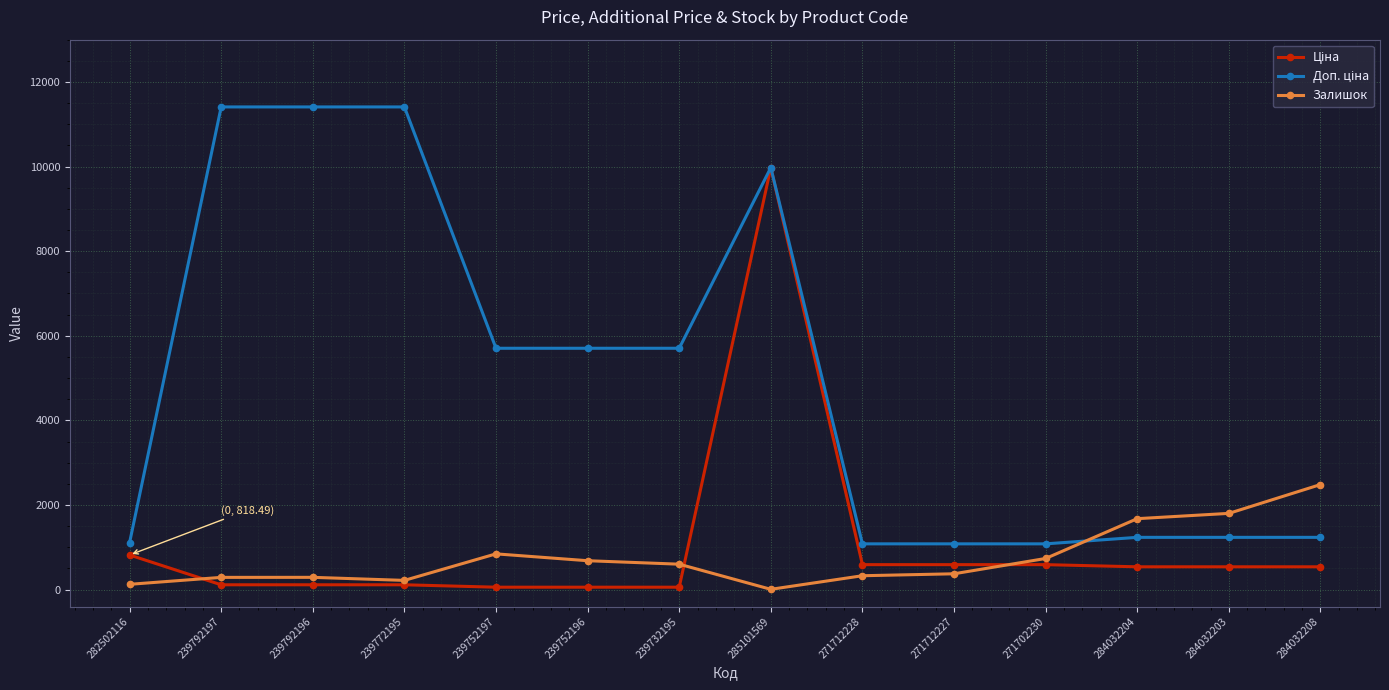

What is the total value across all series at 284032208?

4257.4